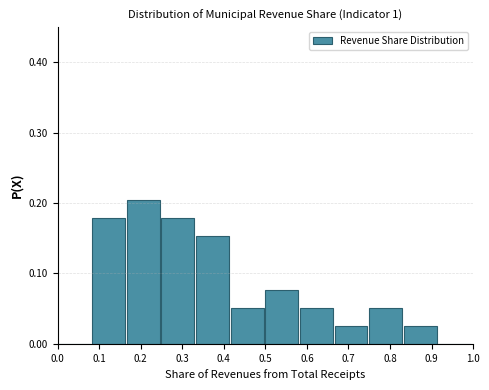

Reading left to right, list every bar in this chart as the range it spans on the x-axis followed by its height. Neither the bar edges nor the heights are printed on the chart, so give them approximately, as read against the axes.

0.00 to 0.08: 0
0.08 to 0.17: 0.18
0.17 to 0.25: 0.21
0.25 to 0.33: 0.18
0.33 to 0.42: 0.15
0.42 to 0.50: 0.05
0.50 to 0.58: 0.08
0.58 to 0.67: 0.05
0.67 to 0.75: 0.03
0.75 to 0.83: 0.05
0.83 to 0.92: 0.03
0.92 to 1.00: 0